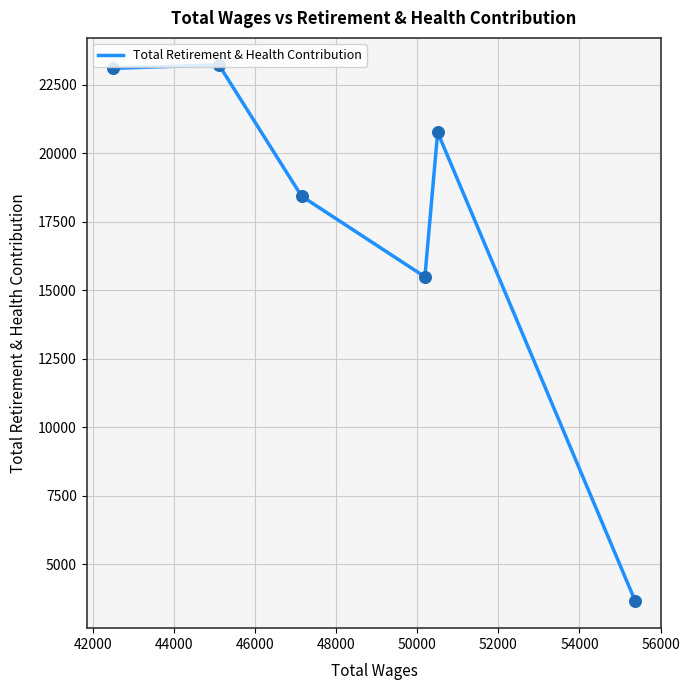

True or false: the data has more than 2 interior local peaks.

False